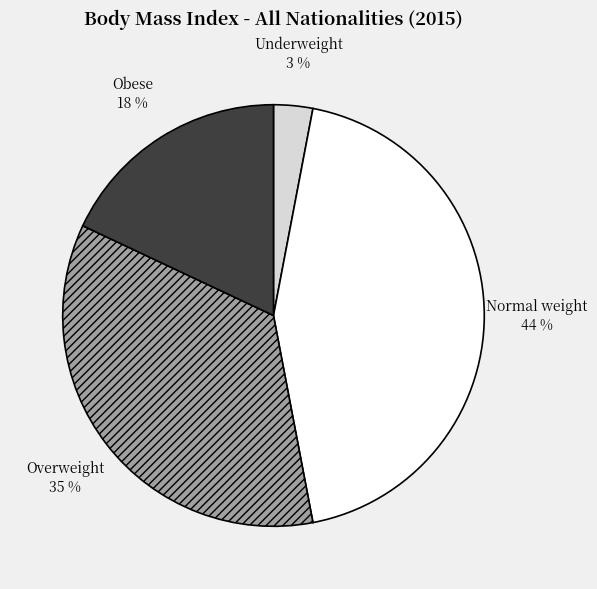

Combined, do Overweight and Normal weight account for over 50%?

Yes